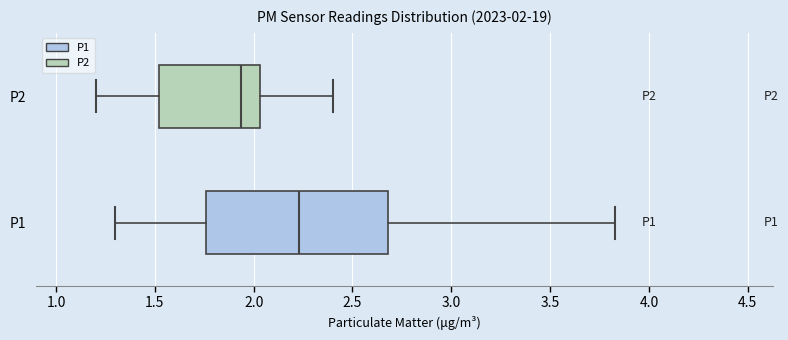

Comparing the boxes themselves (not the whiskers), which one is the widest?

P1